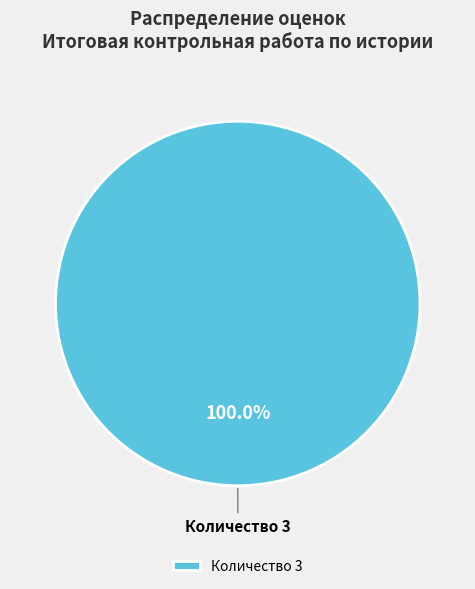

Which category accounts for the majority?

Количество 3